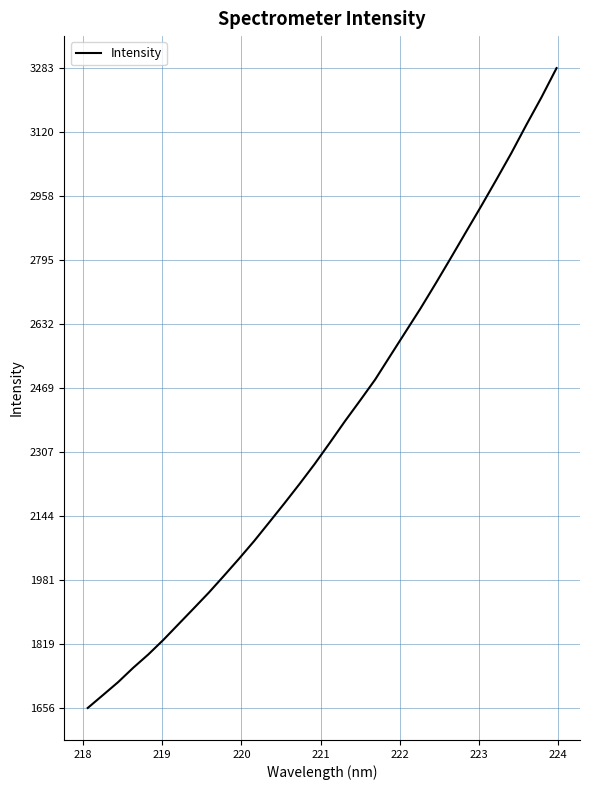

What is the greatest value displayed?

3282.9